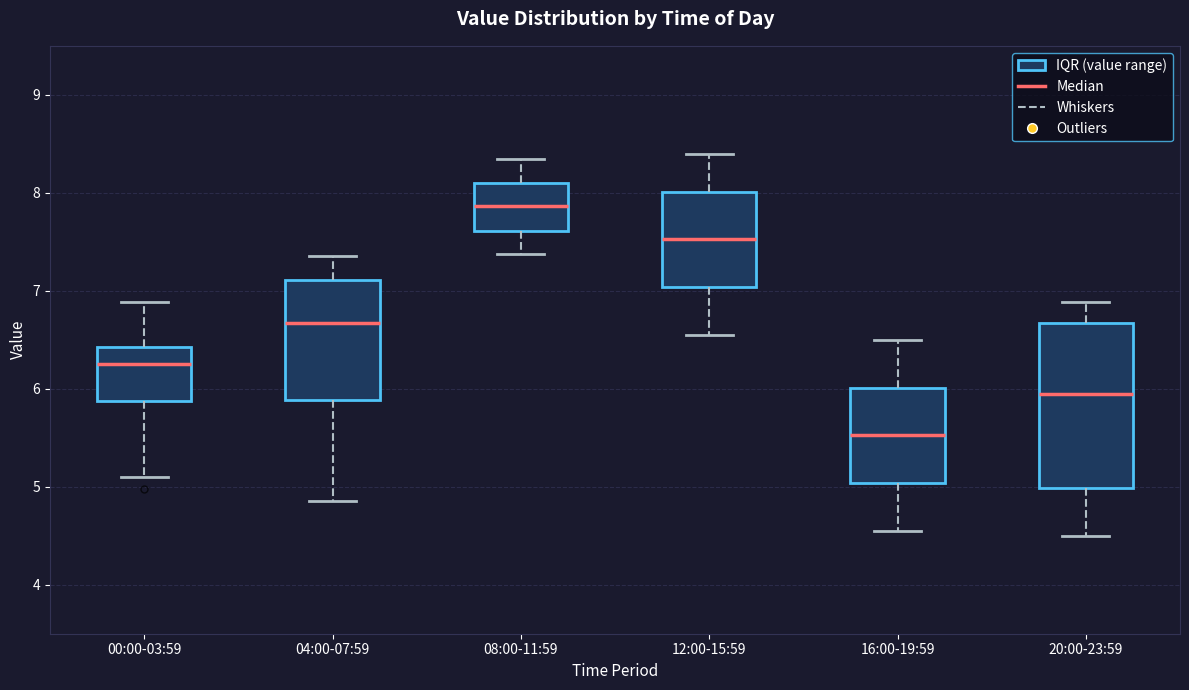

Reading left to right, transcribe this box plot: for each box, give where its median line is, the range the box spans, and where its two whiskers end, as read against the y-axis. The values are not printed on the chart, so give them approximately, as read against the axis.

00:00-03:59: median 6.3, box 5.9 to 6.4, whiskers 5.1 to 6.9
04:00-07:59: median 6.7, box 5.9 to 7.1, whiskers 4.9 to 7.4
08:00-11:59: median 7.9, box 7.6 to 8.1, whiskers 7.4 to 8.4
12:00-15:59: median 7.5, box 7.0 to 8.0, whiskers 6.6 to 8.4
16:00-19:59: median 5.5, box 5.0 to 6.0, whiskers 4.6 to 6.5
20:00-23:59: median 6.0, box 5.0 to 6.7, whiskers 4.5 to 6.9